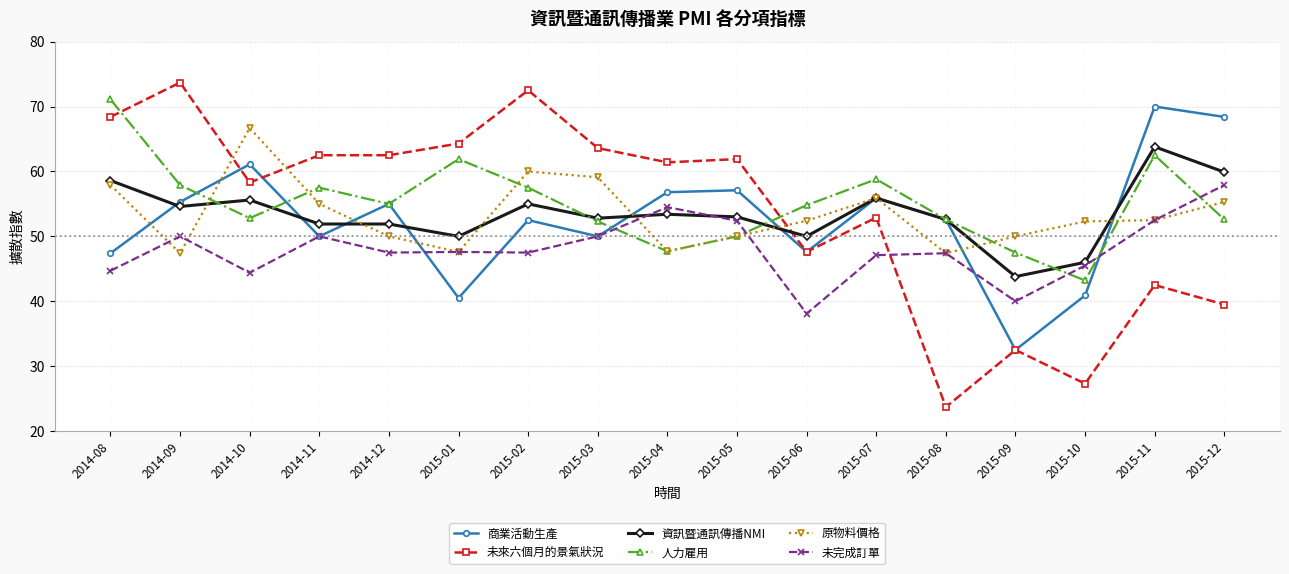

At how many categories does at least one series exceed 39?

17